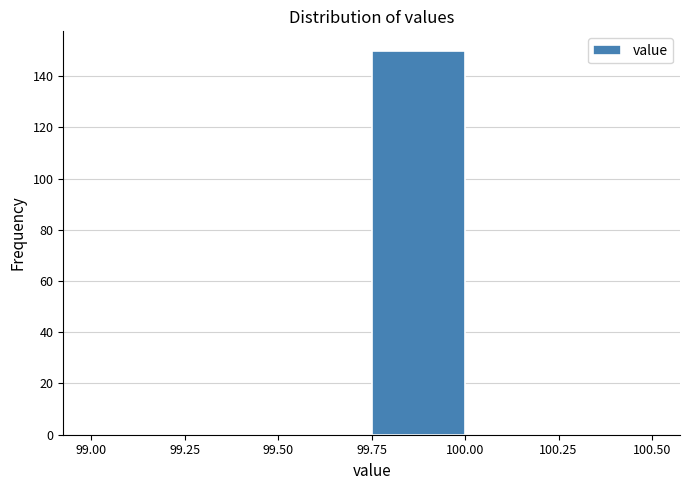

Reading left to right, transcribe this chart: for each bar, give the range it covers on the x-axis and its height. The values are not printed on the chart, so give them approximately, as read against the axis.

99.00 to 99.25: 0
99.25 to 99.50: 0
99.50 to 99.75: 0
99.75 to 100.00: 150
100.00 to 100.25: 0
100.25 to 100.50: 0